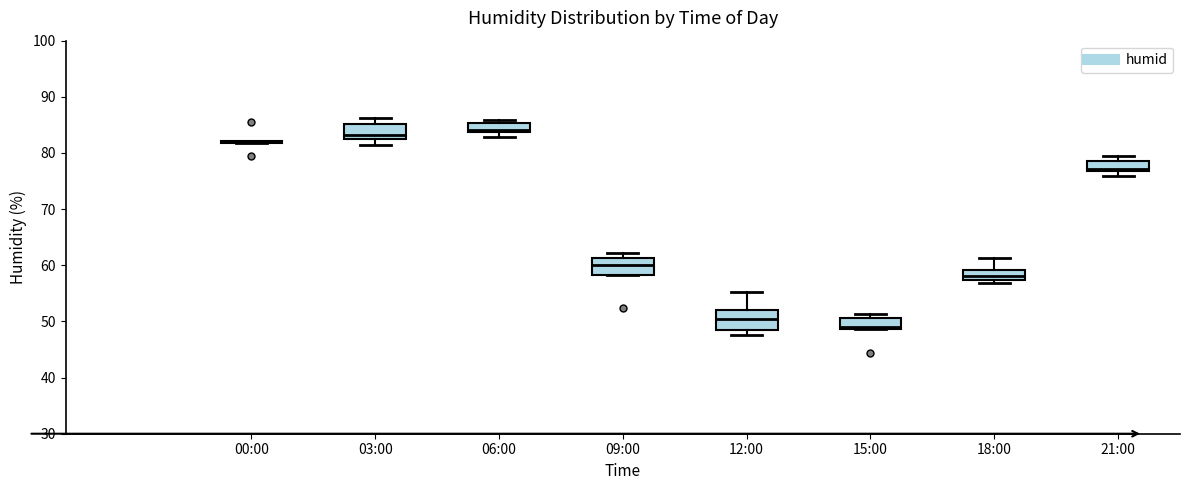

Reading left to right, transcribe this box plot: for each box, give where its median line is, the range the box spans, and where its two whiskers end, as read against the y-axis. The values are not printed on the chart, so give them approximately, as read against the axis.

00:00: box collapsed to a line at 82, whiskers 82 to 82
03:00: median 83 (just above the box's lower edge), box 83 to 85, whiskers 82 to 86
06:00: median 84 (just above the box's lower edge), box 84 to 85, whiskers 83 to 86
09:00: median 60, box 58 to 61, whiskers 58 to 62
12:00: median 51, box 48 to 52, whiskers 48 (just below the box's lower edge) to 55
15:00: median 49, box 49 to 51, whiskers 49 to 51 (just above the box's upper edge)
18:00: median 58, box 57 to 59, whiskers 57 (just below the box's lower edge) to 61
21:00: median 77 (just above the box's lower edge), box 77 to 79, whiskers 76 to 80